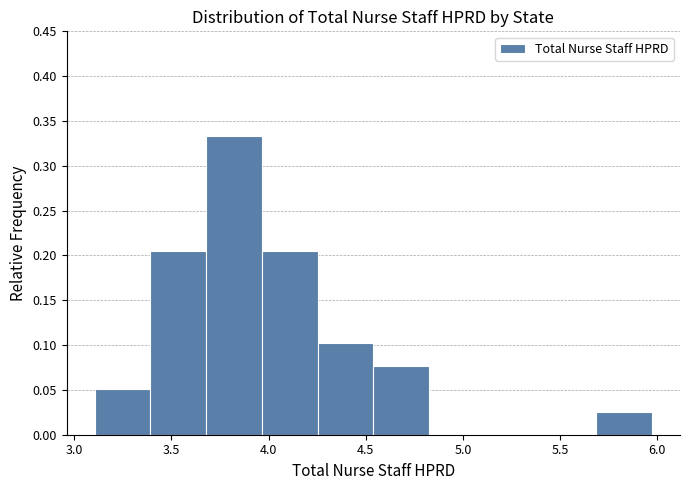

Which range on the x-axis has the tallest bar?

3.70 to 3.95